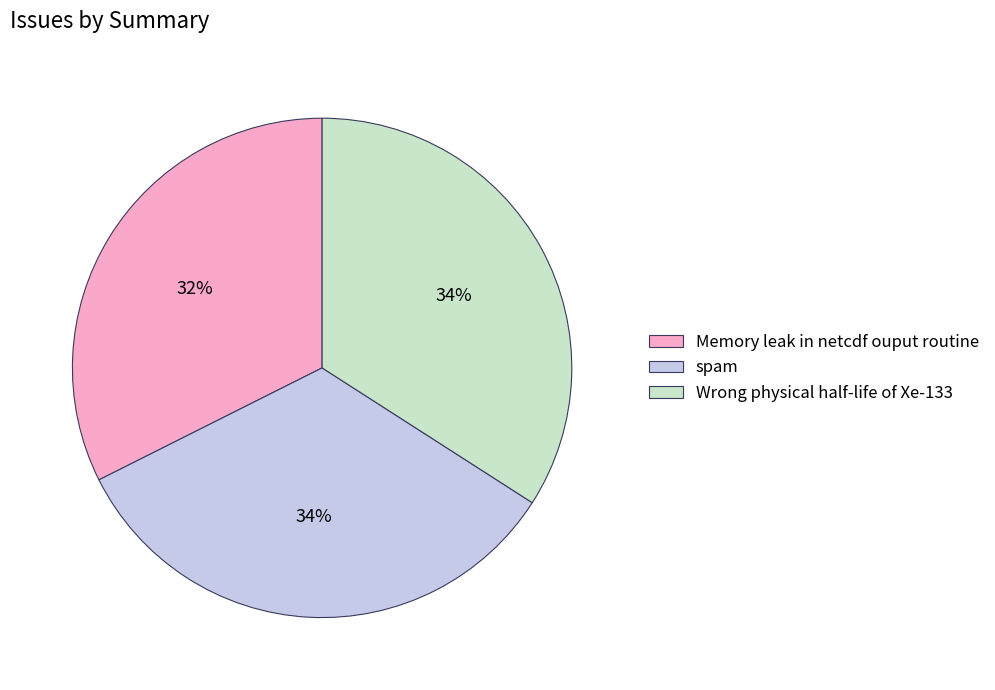

To the nearest percent, what is the average slice percentage?

33%